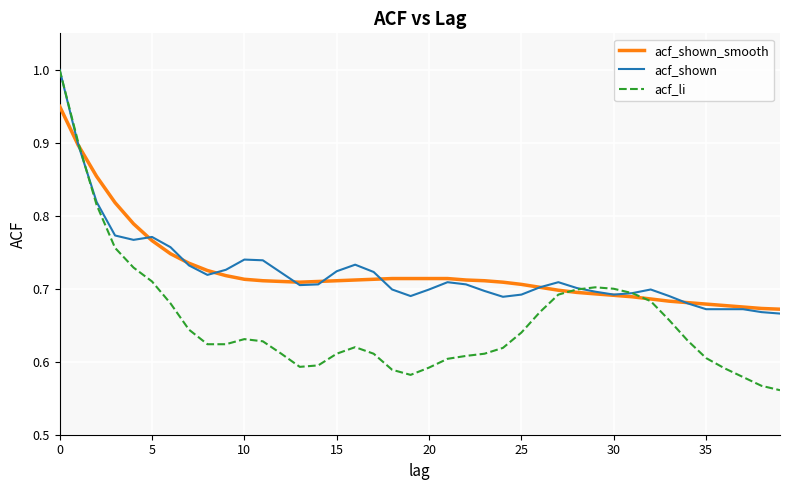

How many series are shown in this chart?

3